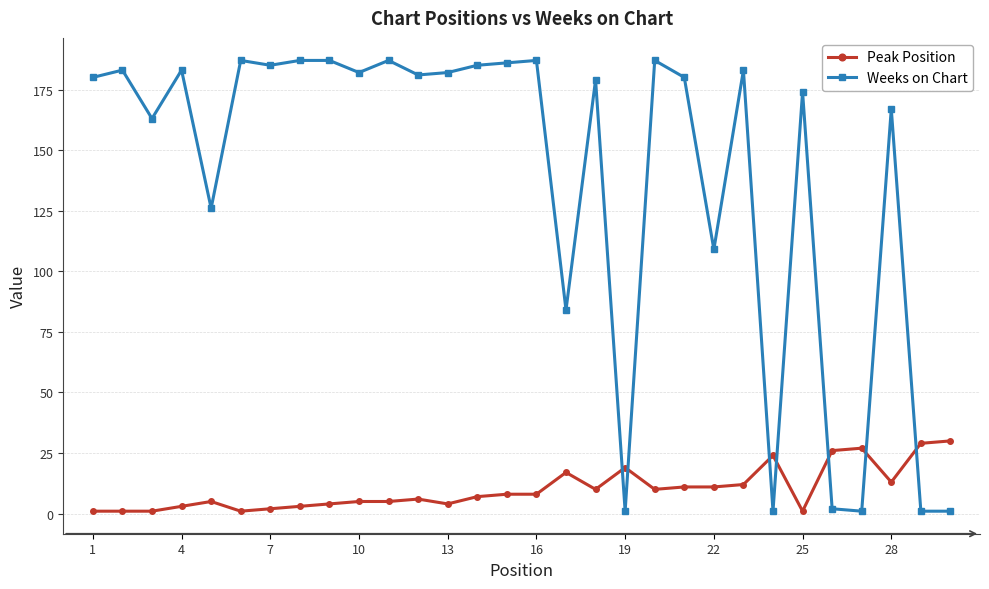

Does the chart display data point markers on the line(s)?

Yes